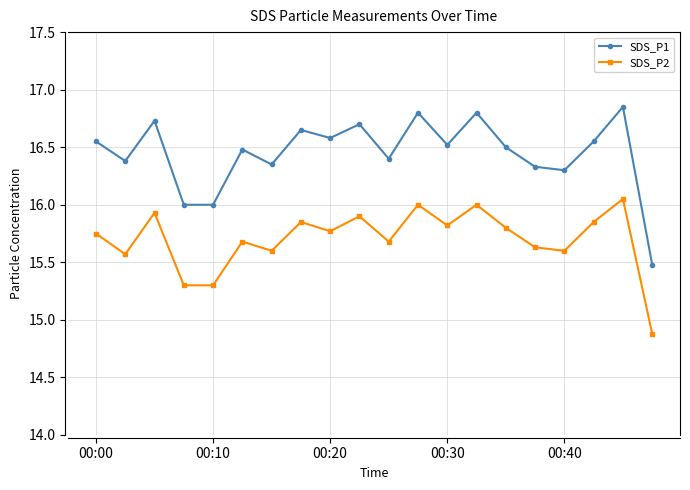

True or false: SDS_P2 has more than 2 interior local peaks.

True